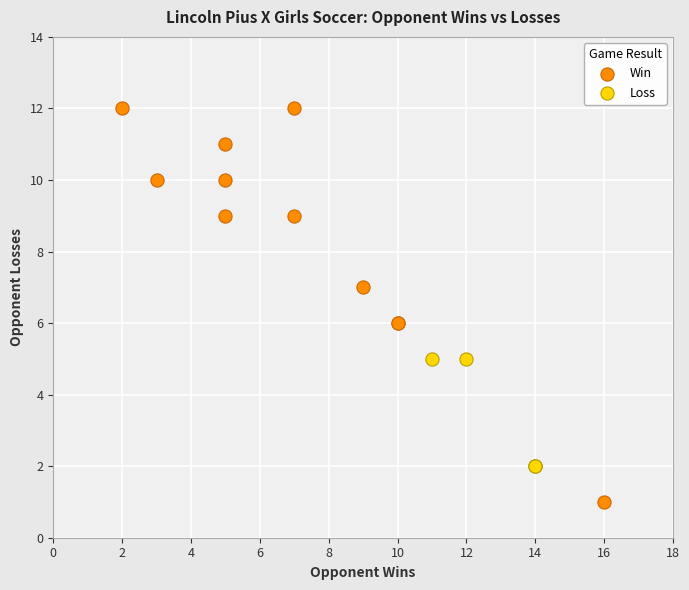

Which series contains the highest Y value?

Win